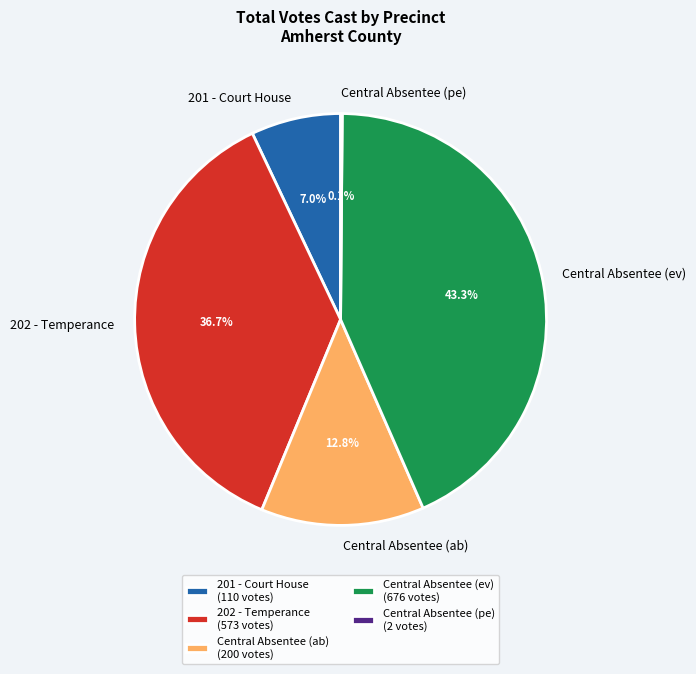

Combined, do 202 - Temperance and 201 - Court House account for over 50%?

No